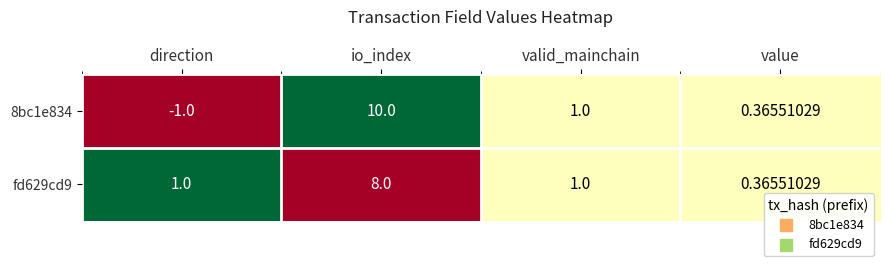

Count the number of data series in this chart.

2